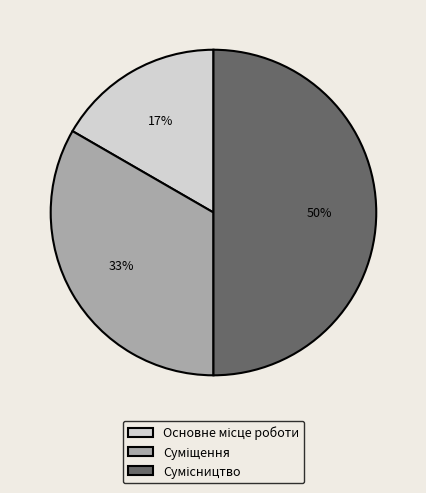

To the nearest percent, what is the average slice percentage?

33%